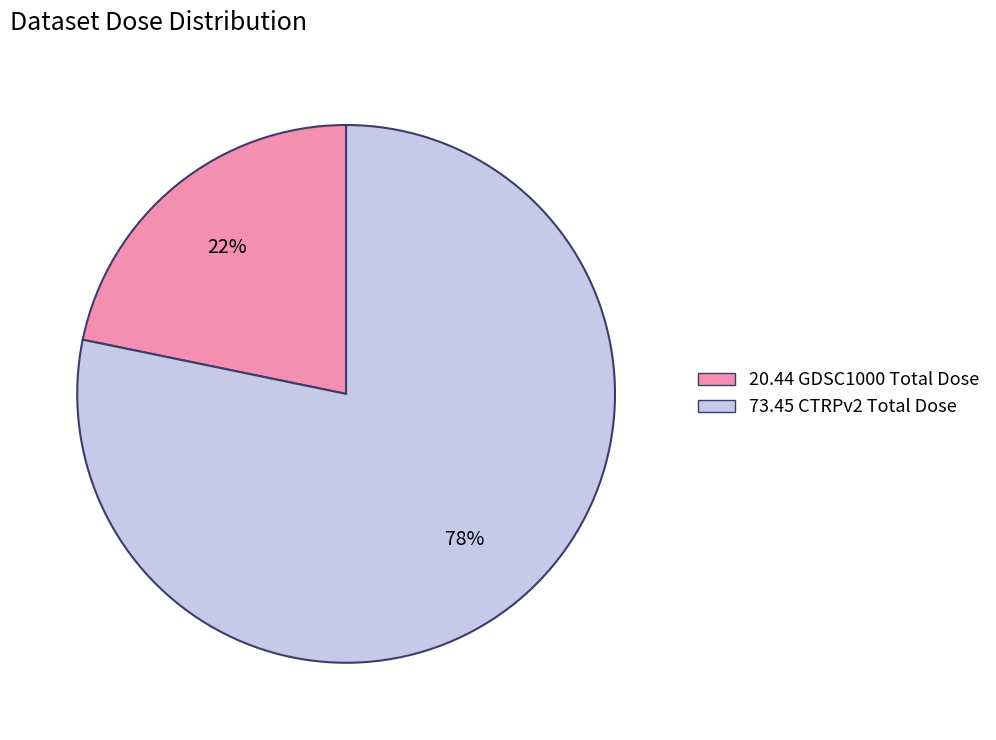

Is there any slice that represents more than half of the pie?

Yes